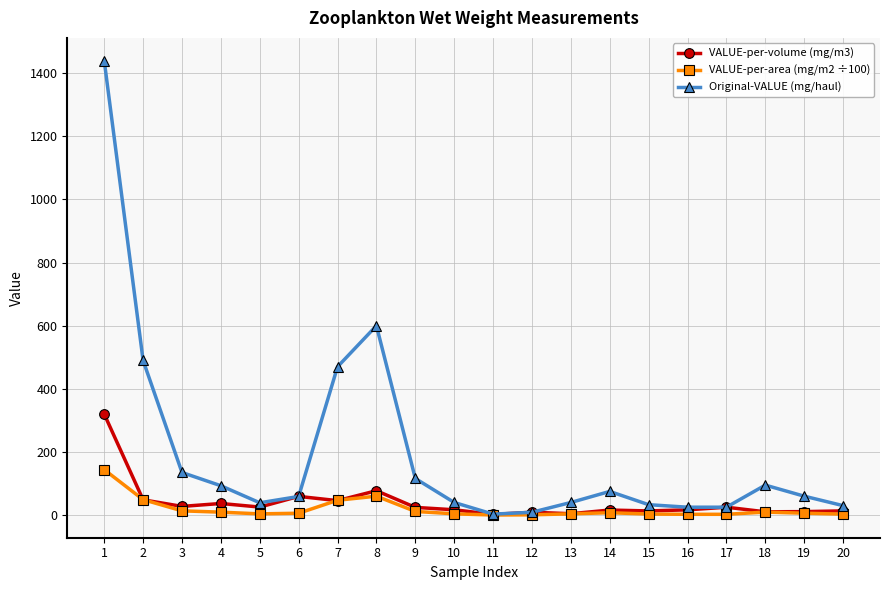

What is the maximum value shown in the chart?

1440.0